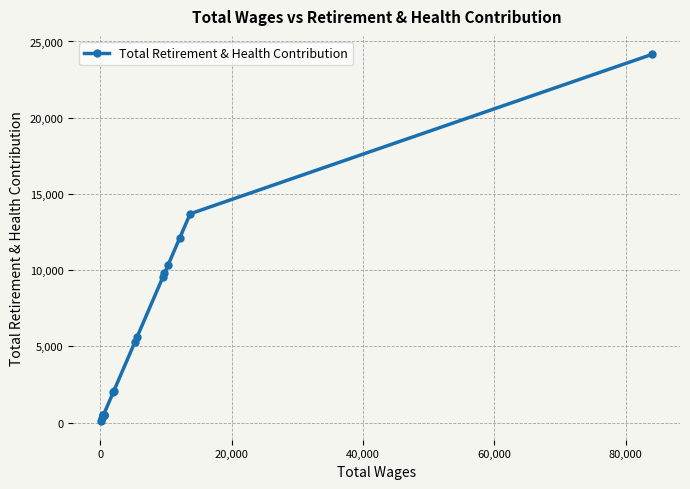

Is it true that the value at 0 is 301?

True